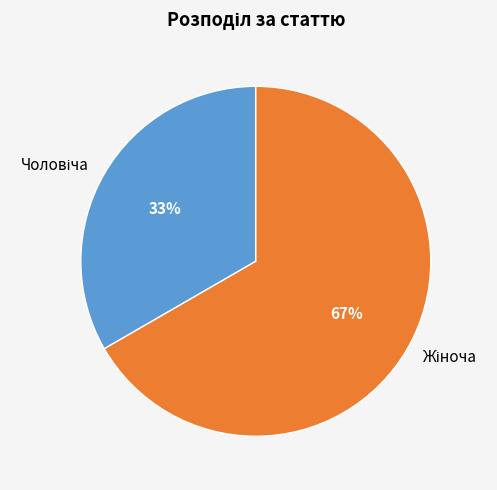

Is there any slice that represents more than half of the pie?

Yes